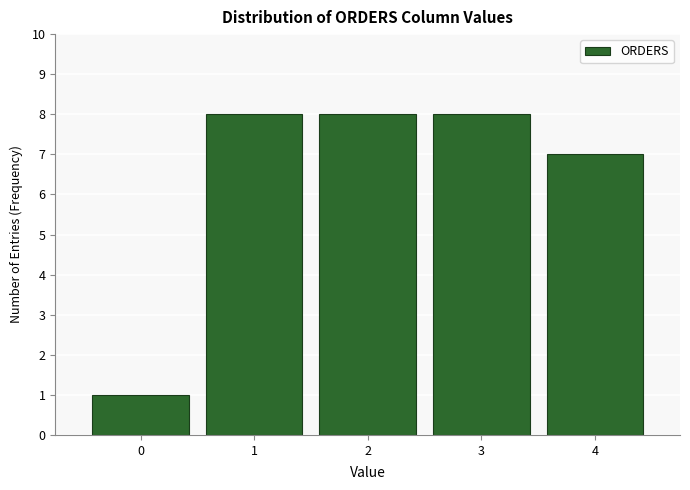

How tall is the bar that spans 0.5 to 1.5 on the x-axis? The values are not printed on the chart, so give them approximately, as read against the axis.

8